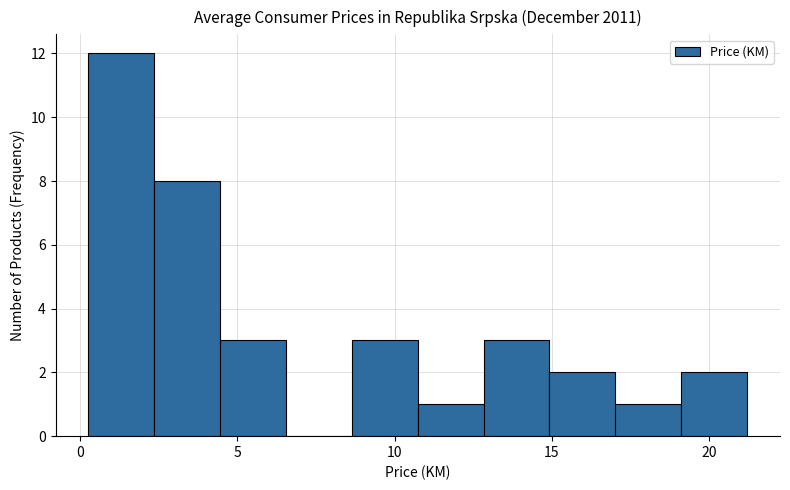

Reading left to right, transcribe this chart: for each bar, give the range it covers on the x-axis and its height. Neither the bar edges nor the heights are printed on the chart, so give them approximately, as read against the axes.

0.5 to 2.5: 12
2.5 to 4.5: 8
4.5 to 6.5: 3
6.5 to 8.5: 0
8.5 to 10.5: 3
10.5 to 13.0: 1
13.0 to 15.0: 3
15.0 to 17.0: 2
17.0 to 19.0: 1
19.0 to 21.0: 2